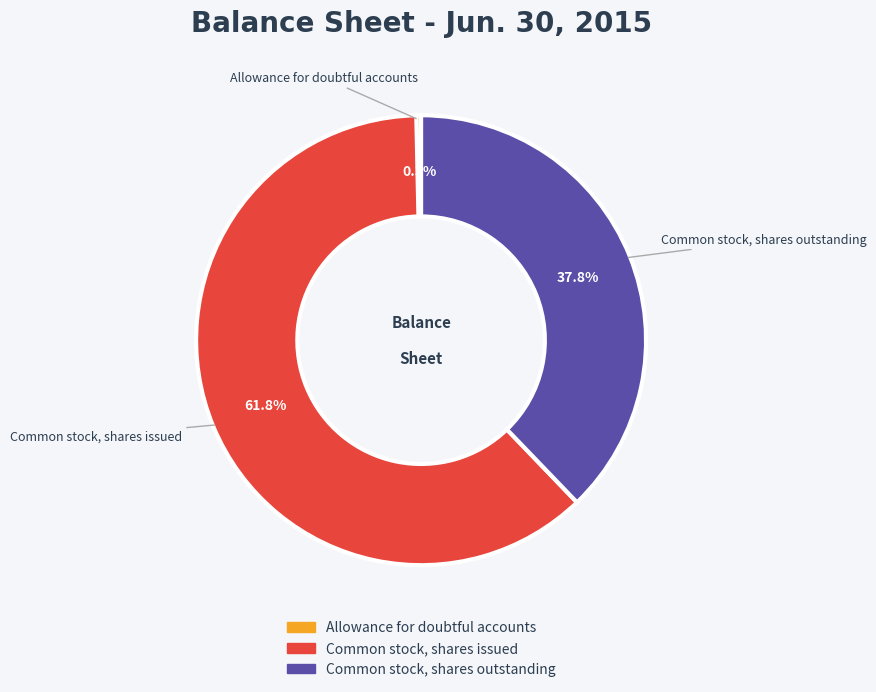

To the nearest percent, what is the difference between the Common stock, shares issued and Common stock, shares outstanding slice percentages?

24%